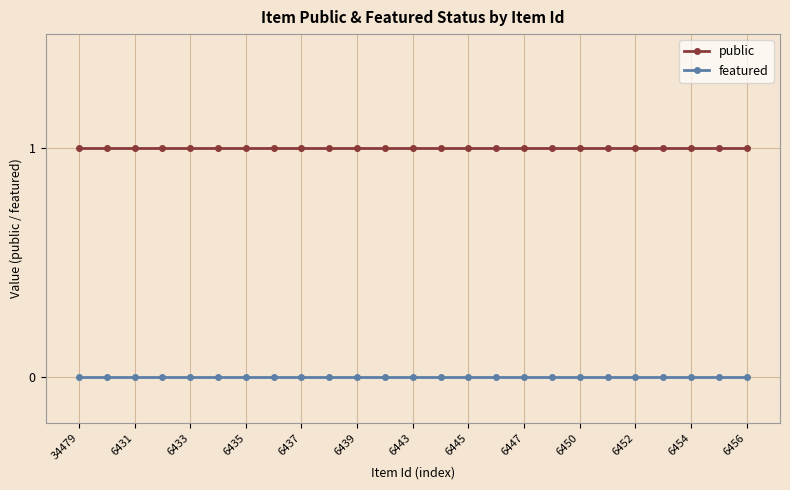

True or false: public and featured cross at least once.

False